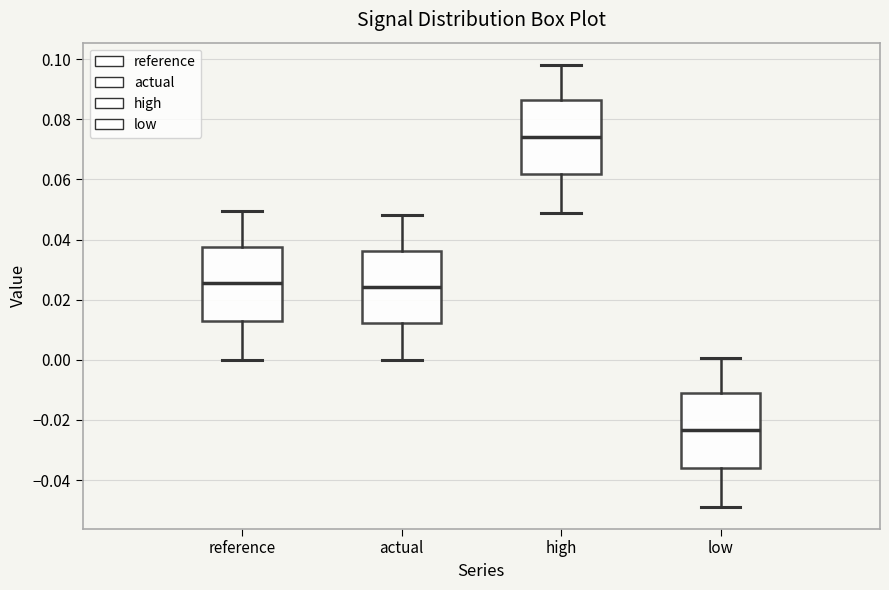

Which box has the lowest median line?

low